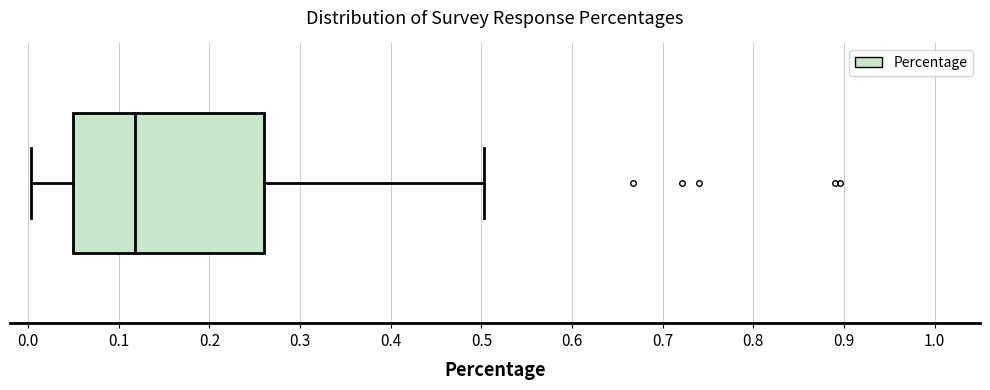

Transcribe this box plot: give where the median line is, the range the box spans, and where the two whiskers end, as read against the x-axis. The values are not printed on the chart, so give them approximately, as read against the axis.

median 0.12, box 0.05 to 0.26, whiskers 0.00 to 0.50